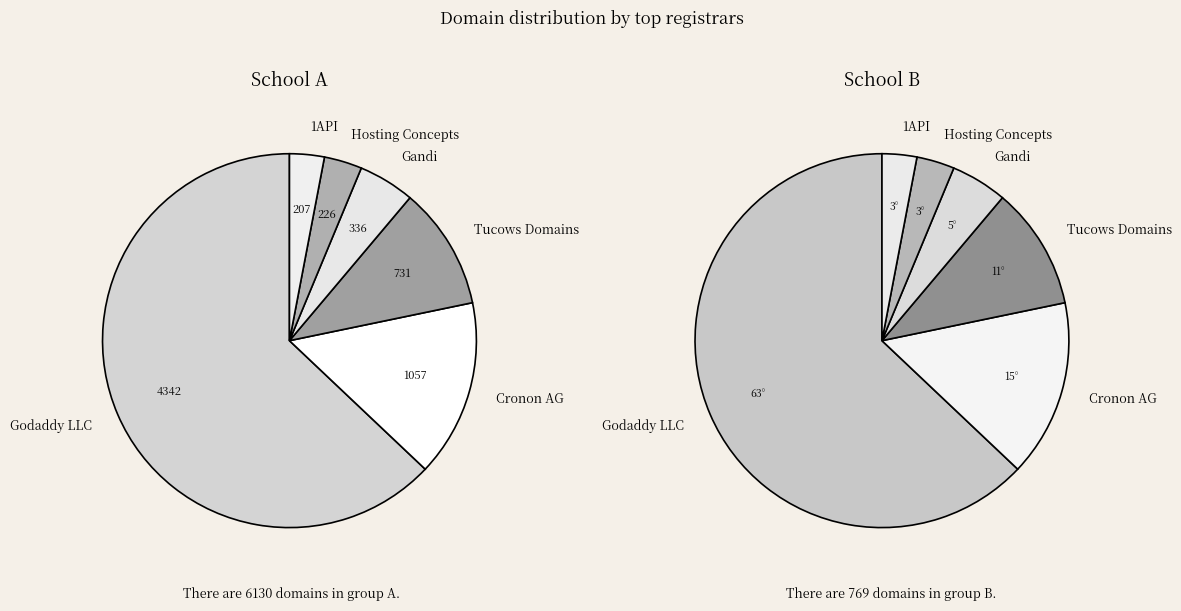

To the nearest percent, what is the difference between the Godaddy LLC and Hosting Concepts slice percentages?

60%